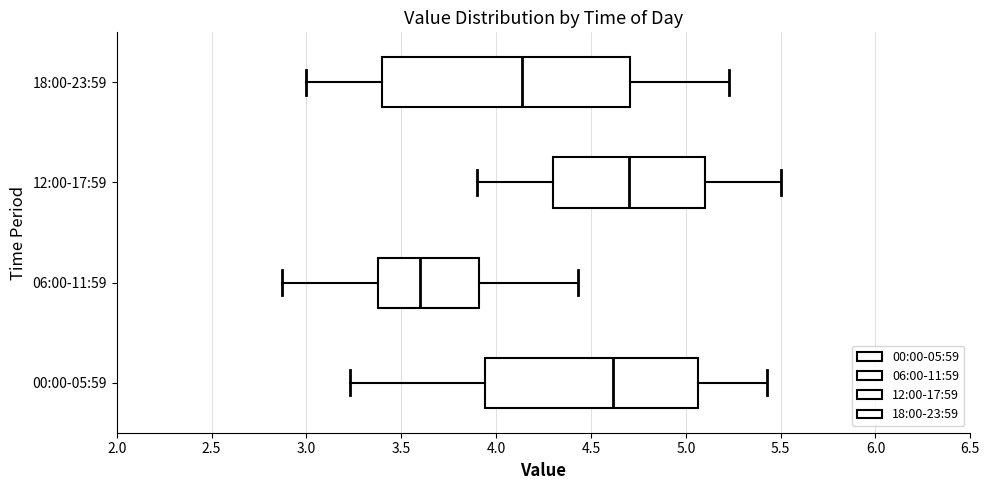

Reading bottom to top, read every box against the x-axis: the position of its median line, the range the box covers, and the ends of its whiskers. The values are not printed on the chart, so give them approximately, as read against the axis.

00:00-05:59: median 4.60, box 3.95 to 5.05, whiskers 3.25 to 5.45
06:00-11:59: median 3.60, box 3.40 to 3.90, whiskers 2.85 to 4.45
12:00-17:59: median 4.70, box 4.30 to 5.10, whiskers 3.90 to 5.50
18:00-23:59: median 4.15, box 3.40 to 4.70, whiskers 3.00 to 5.25